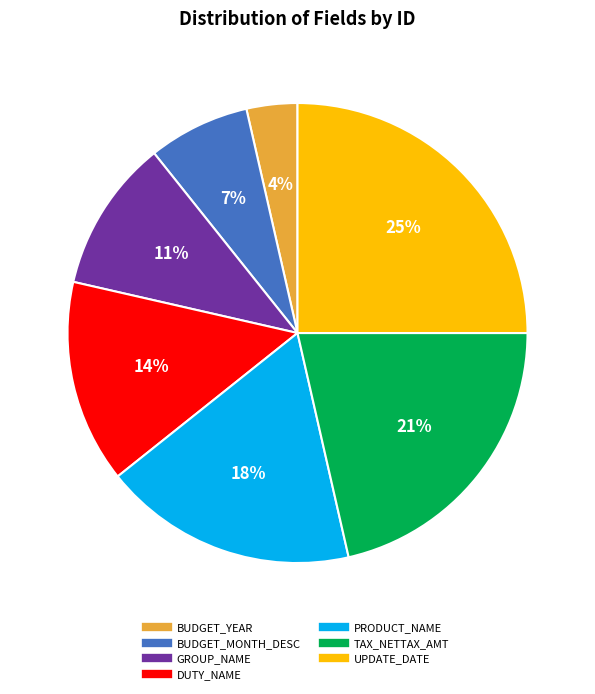

To the nearest percent, what is the combined percentage of DUTY_NAME and BUDGET_MONTH_DESC?

21%